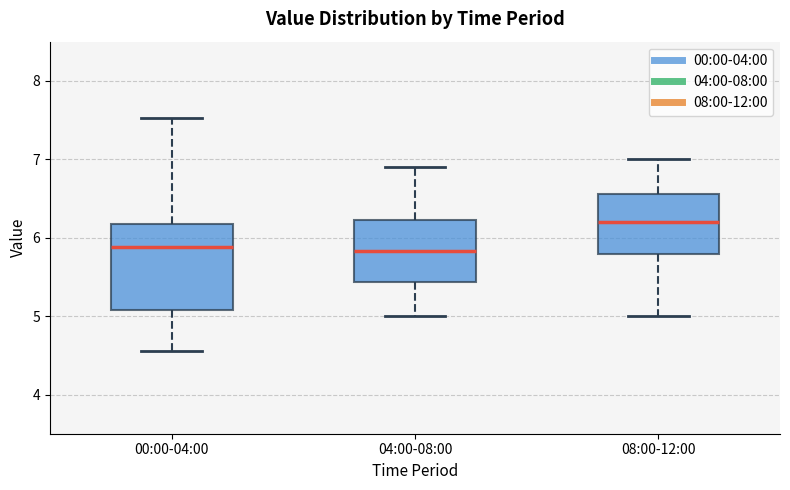

Reading left to right, read every box against the y-axis: the position of its median line, the range the box covers, and the ends of its whiskers. The values are not printed on the chart, so give them approximately, as read against the axis.

00:00-04:00: median 5.9, box 5.1 to 6.2, whiskers 4.6 to 7.5
04:00-08:00: median 5.8, box 5.4 to 6.2, whiskers 5.0 to 6.9
08:00-12:00: median 6.2, box 5.8 to 6.6, whiskers 5.0 to 7.0